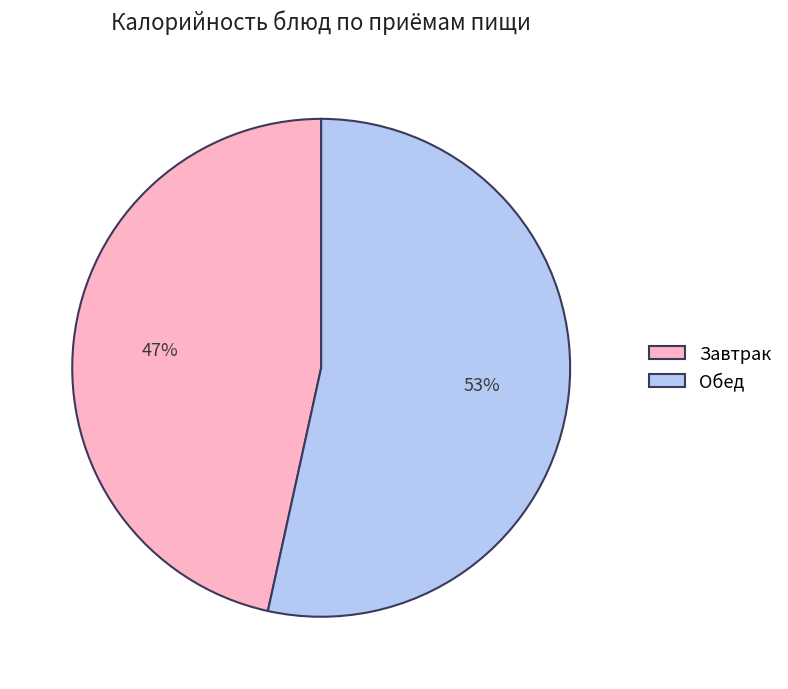

To the nearest percent, what percentage of the pie is Обед?

53%